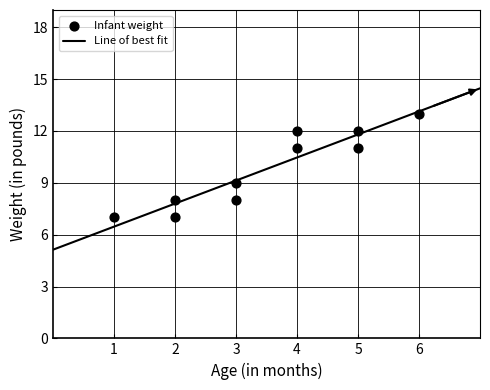

What is the average X value?

4